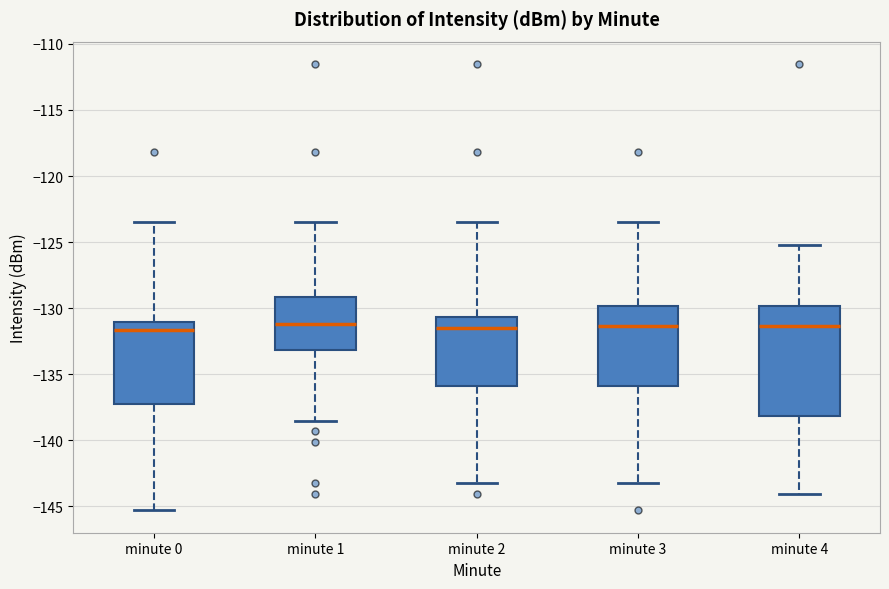

Where does the lower whisker of the box for minute 3 end on the y-axis? The values are not printed on the chart, so give them approximately, as read against the axis.

-143.5